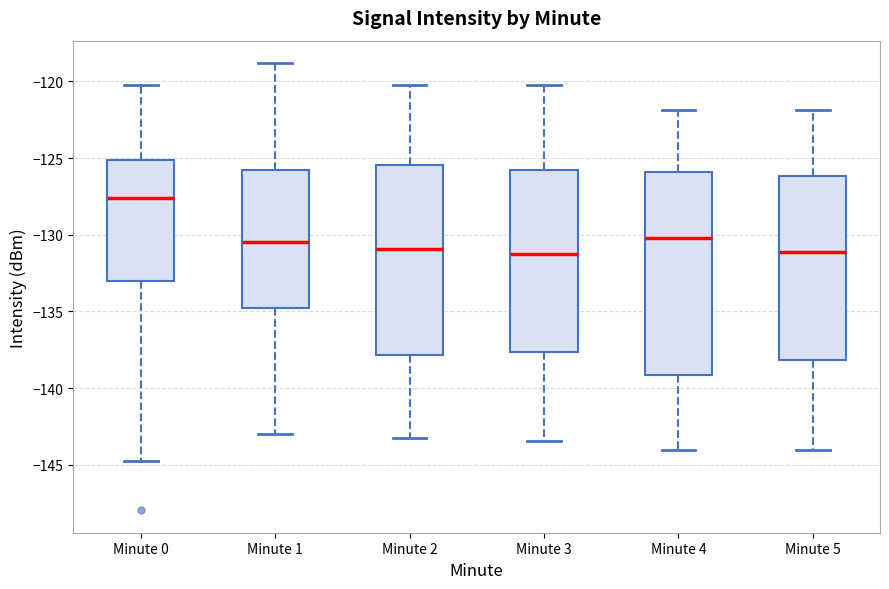

Reading left to right, read every box against the y-axis: the position of its median line, the range the box covers, and the ends of its whiskers. The values are not printed on the chart, so give them approximately, as read against the axis.

Minute 0: median -127.5, box -133.0 to -125.0, whiskers -145.0 to -120.5
Minute 1: median -130.5, box -134.5 to -126.0, whiskers -143.0 to -119.0
Minute 2: median -131.0, box -138.0 to -125.5, whiskers -143.0 to -120.0
Minute 3: median -131.5, box -137.5 to -126.0, whiskers -143.5 to -120.0
Minute 4: median -130.0, box -139.0 to -126.0, whiskers -144.0 to -122.0
Minute 5: median -131.0, box -138.0 to -126.0, whiskers -144.0 to -122.0